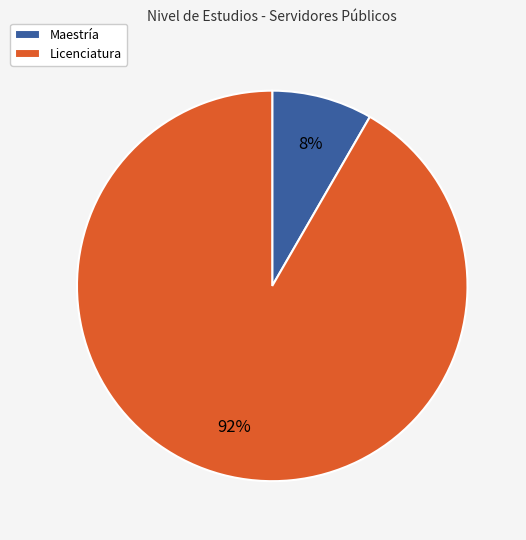

To the nearest percent, what percentage of the pie is Maestría?

8%